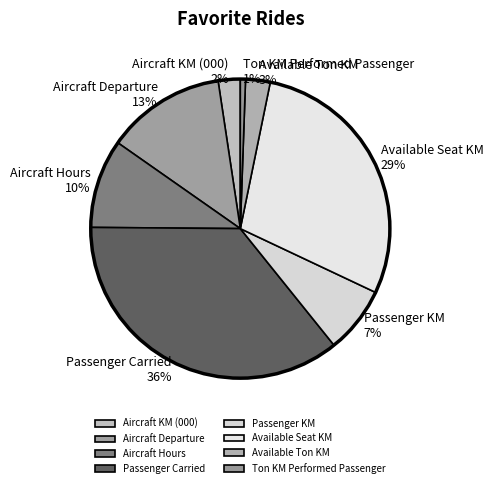

Between Passenger KM and Available Seat KM, which is larger?

Available Seat KM